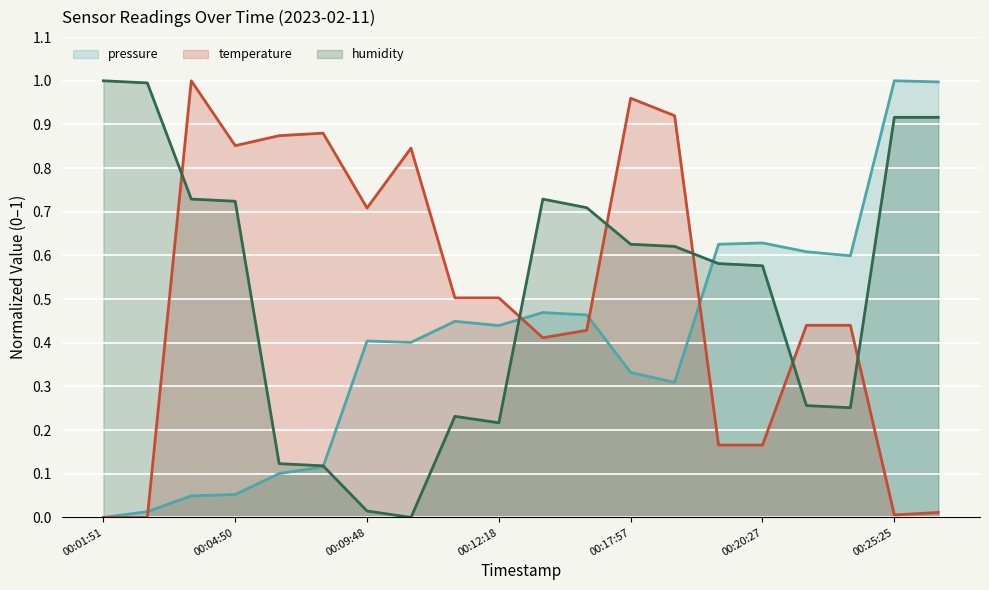

True or false: temperature has a value of 1.7 at 00:09:48.

False